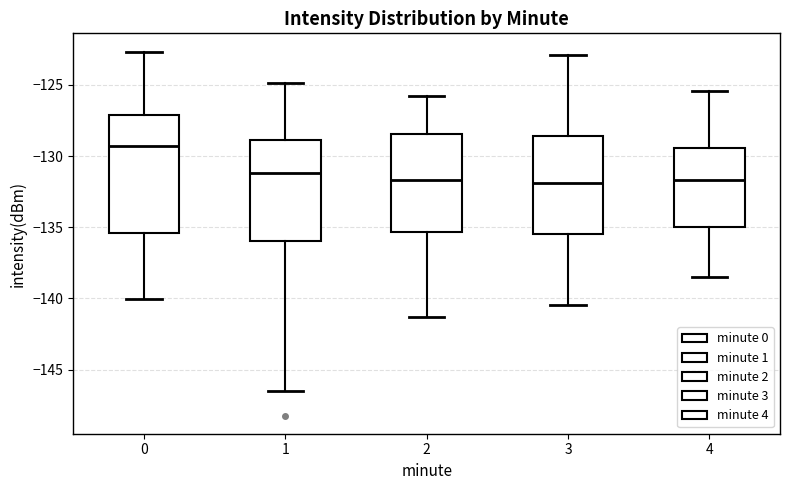

Reading left to right, read every box against the y-axis: the position of its median line, the range the box covers, and the ends of its whiskers. The values are not printed on the chart, so give them approximately, as read against the axis.

0: median -129.5, box -135.5 to -127.0, whiskers -140.0 to -122.5
1: median -131.0, box -136.0 to -129.0, whiskers -146.5 to -125.0
2: median -131.5, box -135.5 to -128.5, whiskers -141.5 to -126.0
3: median -132.0, box -135.5 to -128.5, whiskers -140.5 to -123.0
4: median -131.5, box -135.0 to -129.5, whiskers -138.5 to -125.5